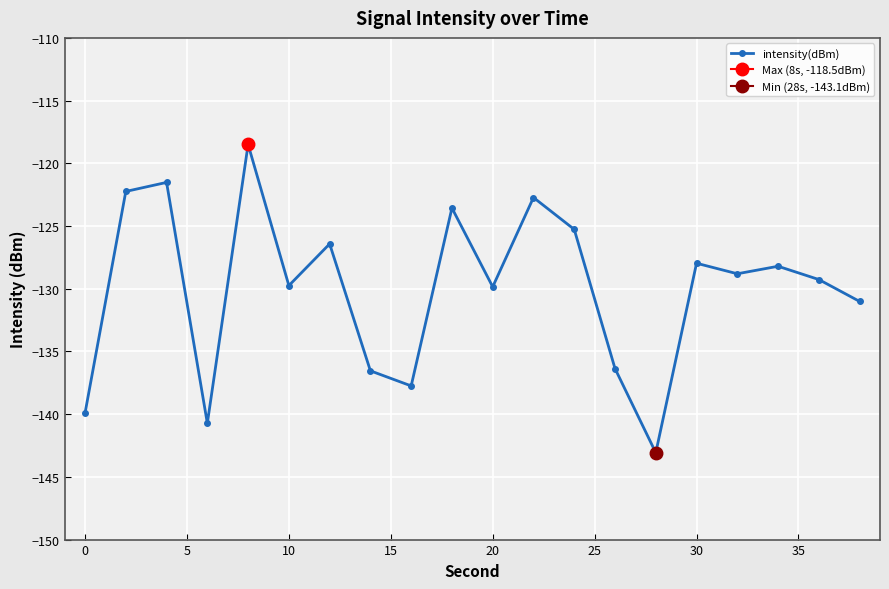

True or false: intensity(dBm) has more than 0 interior local peaks.

True